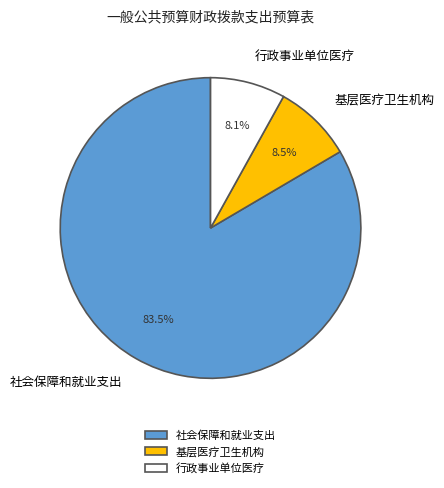

Does any single category account for the majority?

Yes